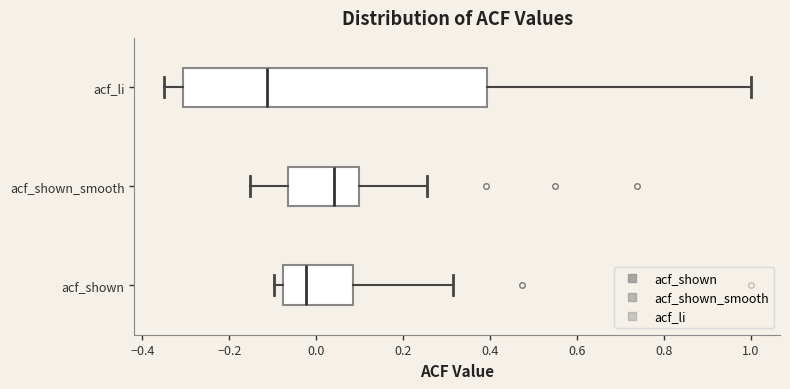

Reading bottom to top, transcribe this box plot: for each box, give where its median line is, the range the box spans, and where its two whiskers end, as read against the x-axis. The values are not printed on the chart, so give them approximately, as read against the axis.

acf_shown: median -0.02, box -0.08 to 0.08, whiskers -0.10 to 0.32
acf_shown_smooth: median 0.04, box -0.06 to 0.10, whiskers -0.16 to 0.26
acf_li: median -0.12, box -0.30 to 0.40, whiskers -0.36 to 1.00